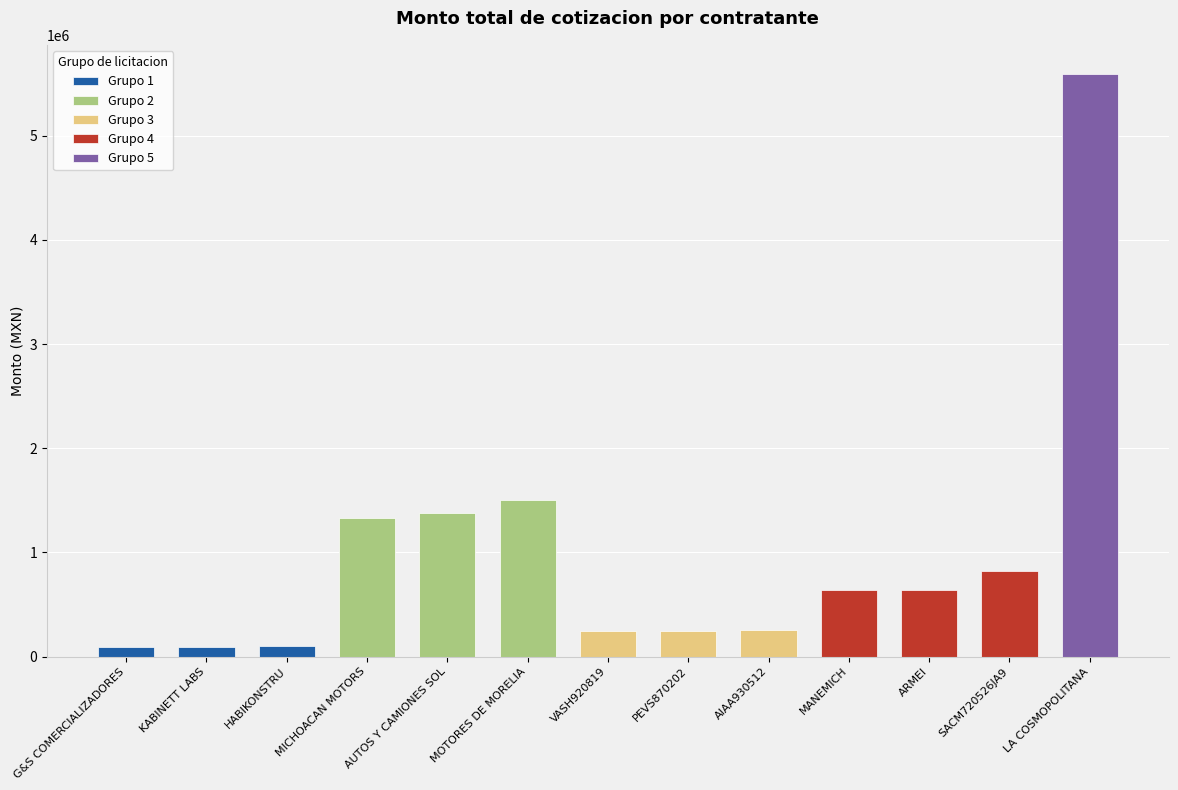

How many bars are there in total?

13